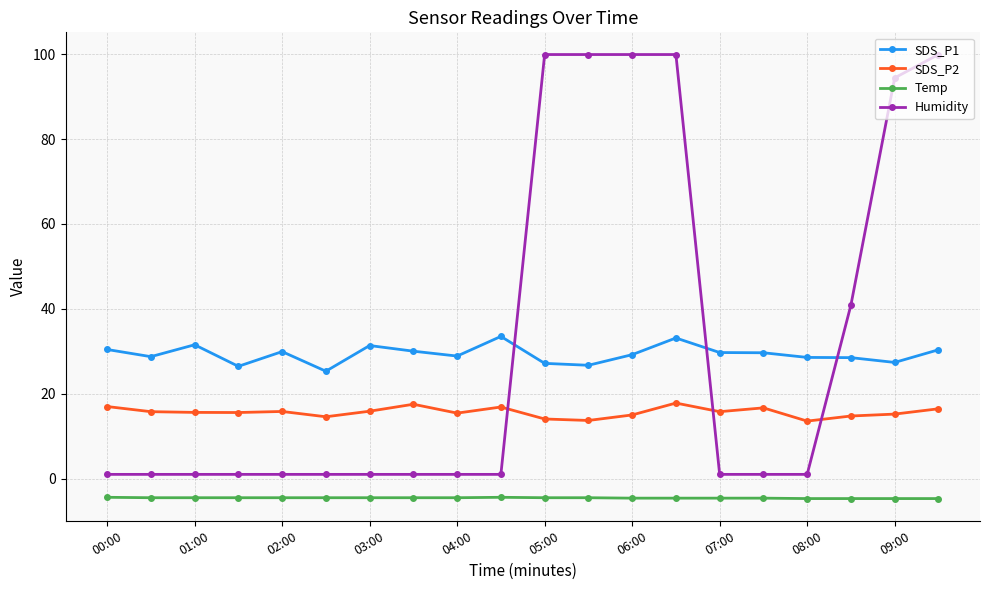

What is the difference between the second highest and second lowest values in the SDS_P2 series?

3.8